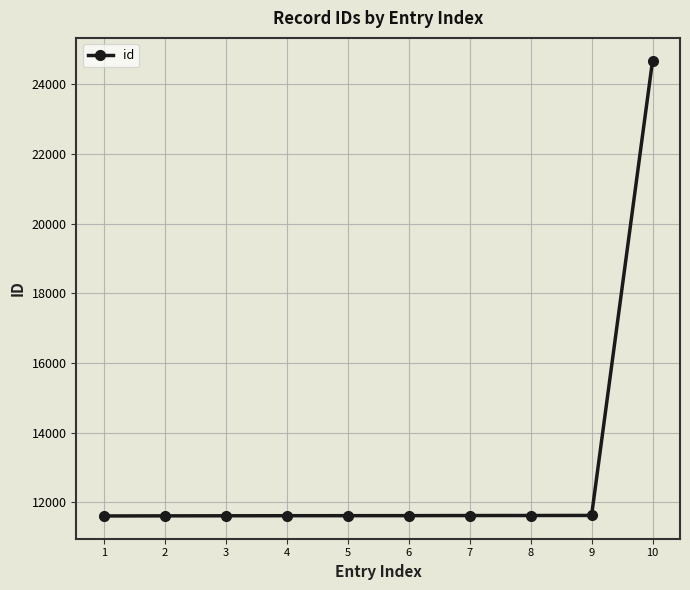

What is the difference between the maximum and minimum values?

13062